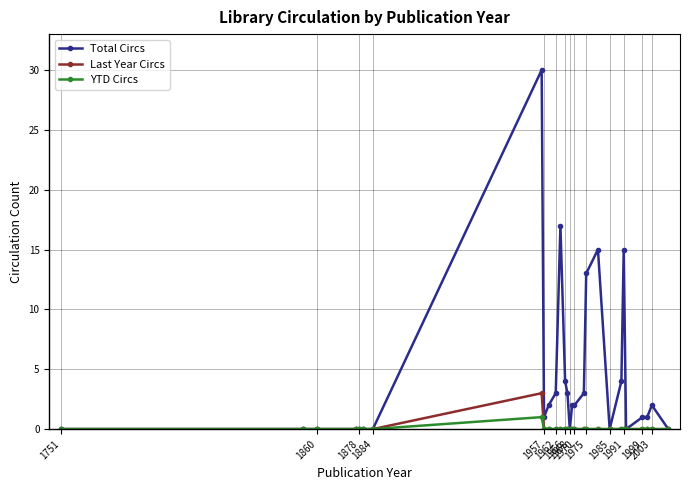

What is the value of the Total Circs point at the 14th from the left?

3